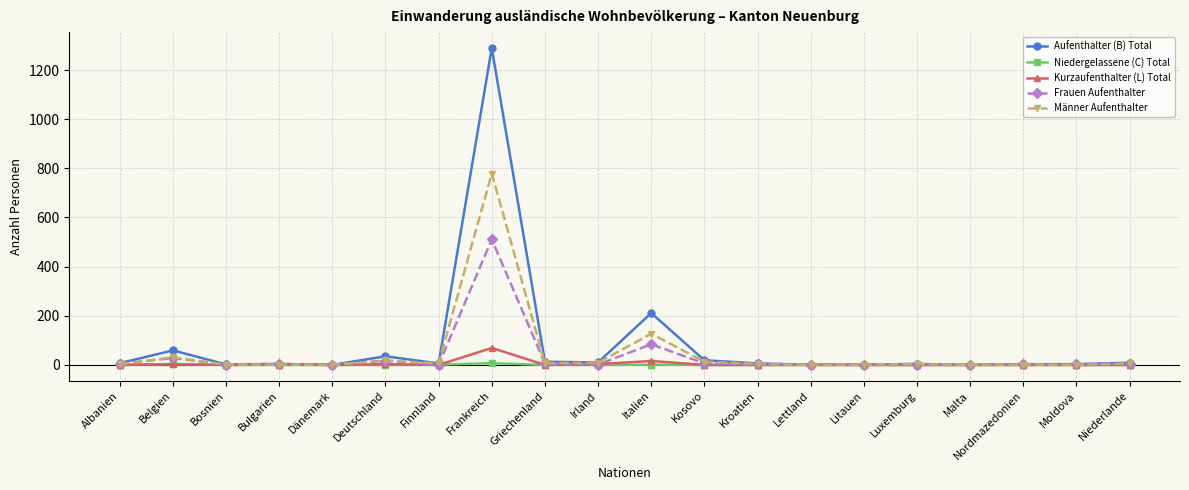

What is the label of the 6th point from the right?

Litauen